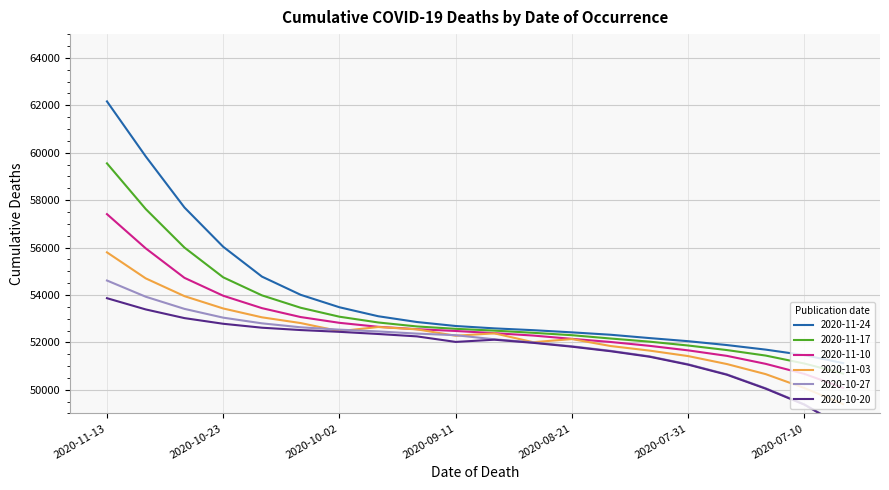

Which series has the largest total across all categories?

2020-11-24